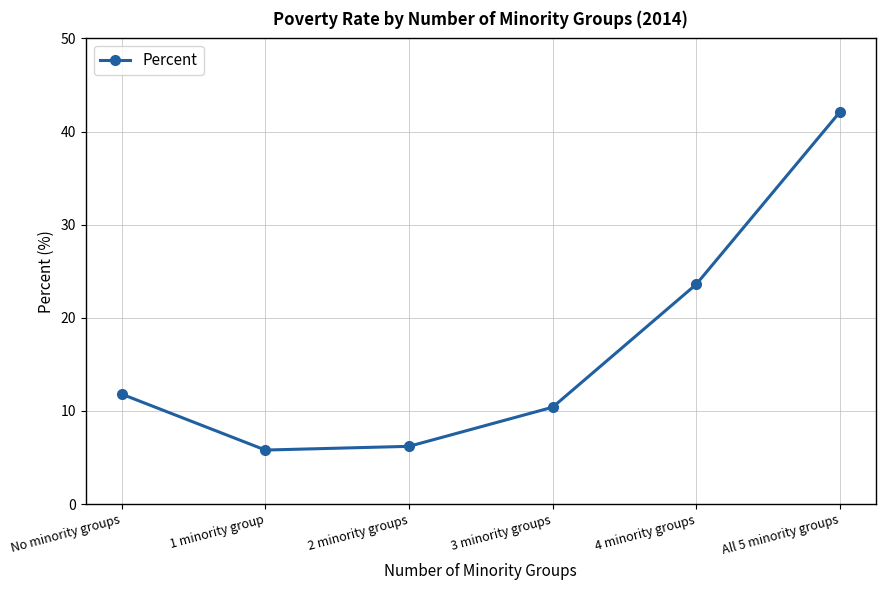

Is it true that the value at 3 minority groups is 17.9?

False